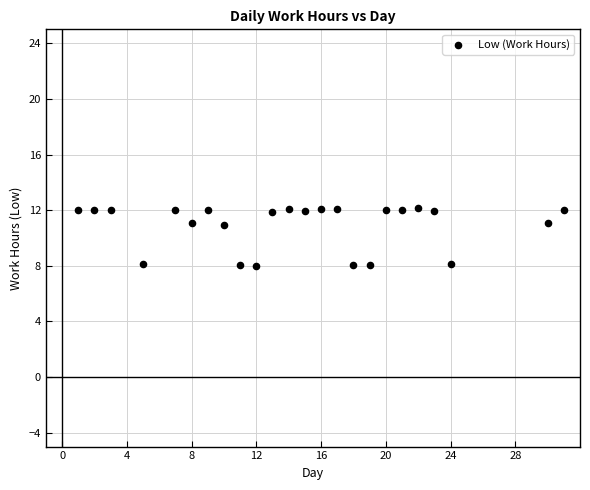

What is the range of Y values (max minus min)?

4.1